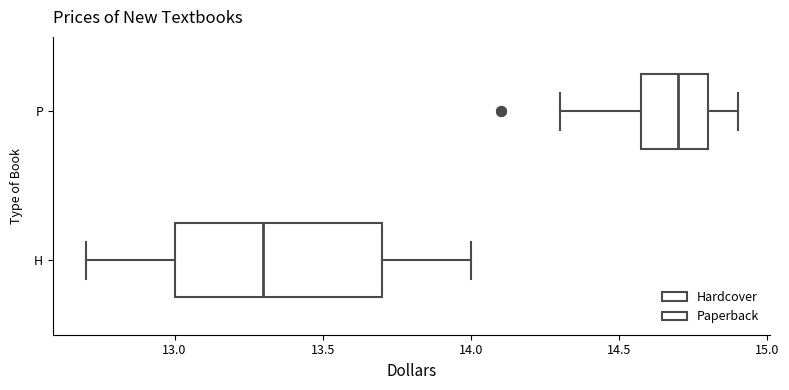

Reading bottom to top, read every box against the x-axis: the position of its median line, the range the box covers, and the ends of its whiskers. The values are not printed on the chart, so give them approximately, as read against the axis.

H: median 13.3, box 13.0 to 13.7, whiskers 12.7 to 14.0
P: median 14.7, box 14.6 to 14.8, whiskers 14.3 to 14.9